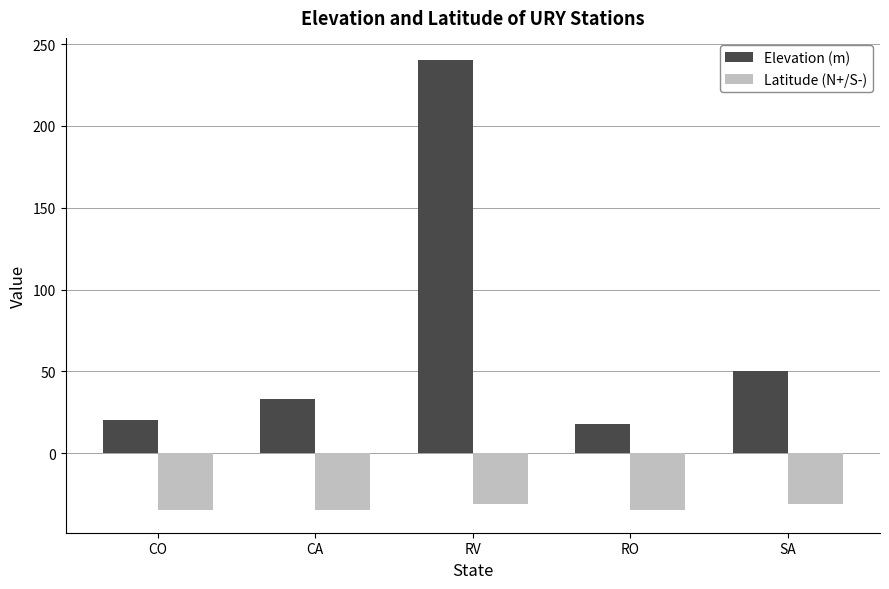

What is the label of the 4th bar from the left?

RO